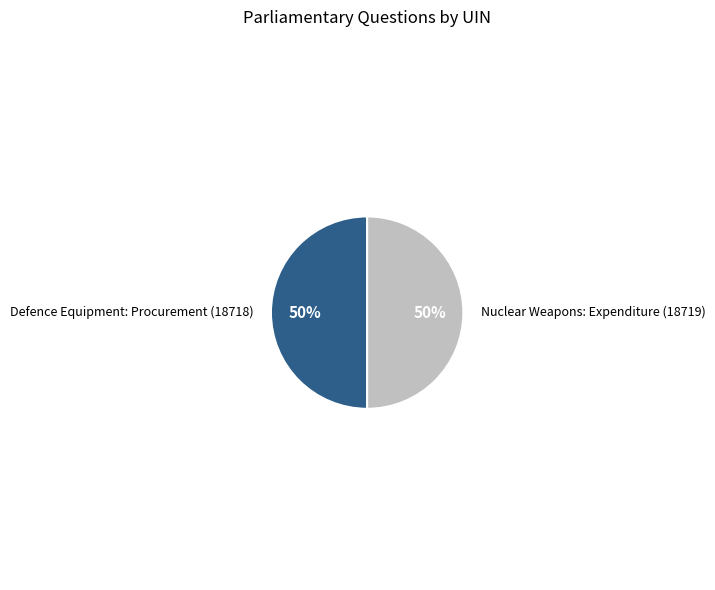

What is the ratio of the value at Defence Equipment: Procurement (18718) to the value at Nuclear Weapons: Expenditure (18719)?

1.0